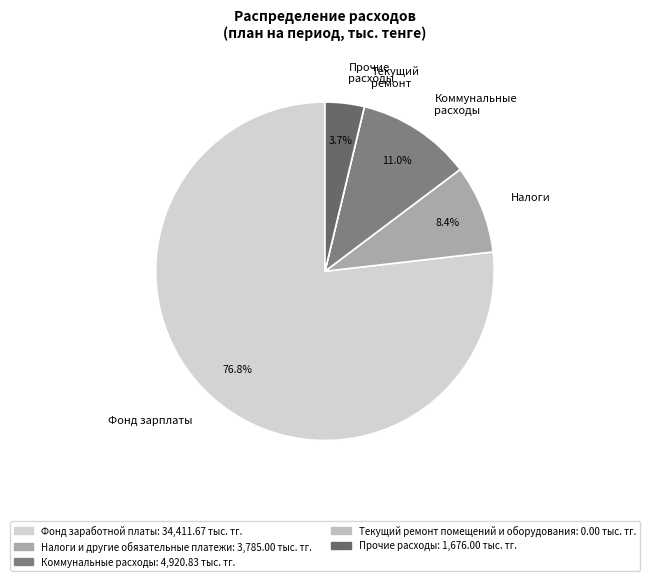

Which has a higher value, Налоги or Фонд зарплаты?

Фонд зарплаты